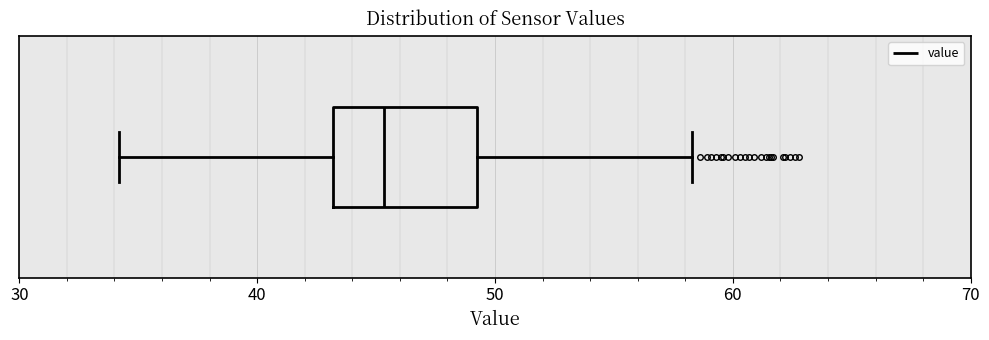

Where does the median line of the box sit on the x-axis? The values are not printed on the chart, so give them approximately, as read against the axis.

45